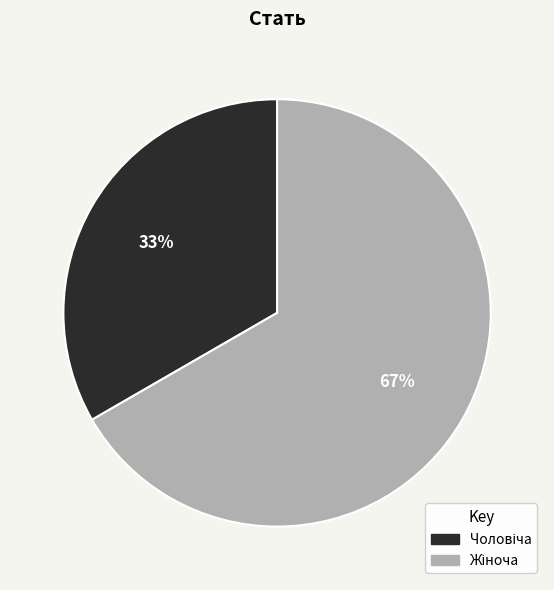

Does any single category account for the majority?

Yes